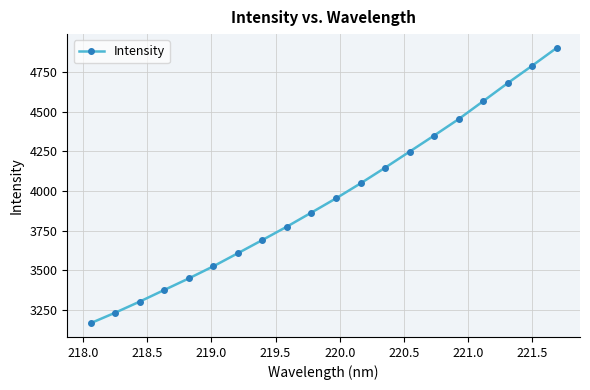

What is the maximum value shown in the chart?

4903.8